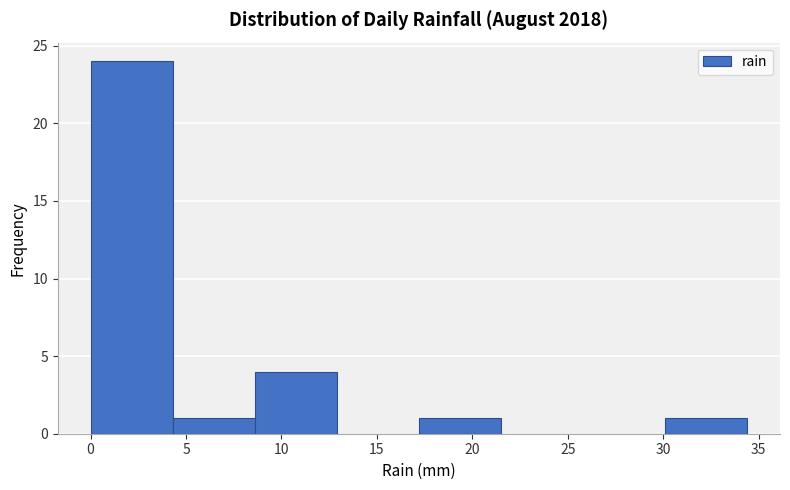

How tall is the bar that spans 17.2 to 21.5 on the x-axis? Neither the bar edges nor the heights are printed on the chart, so give them approximately, as read against the axes.

1